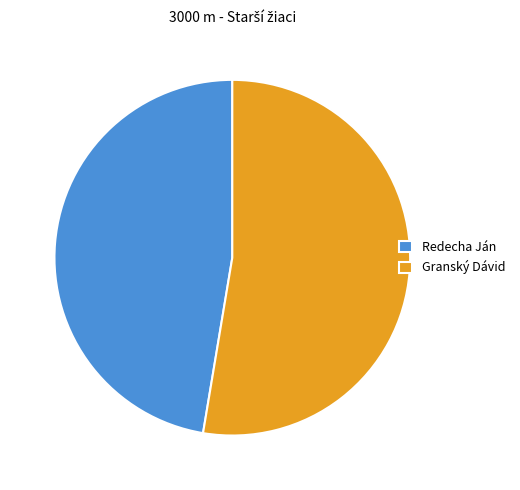

Rank the categories by value from highest to lowest.

Granský Dávid, Redecha Ján